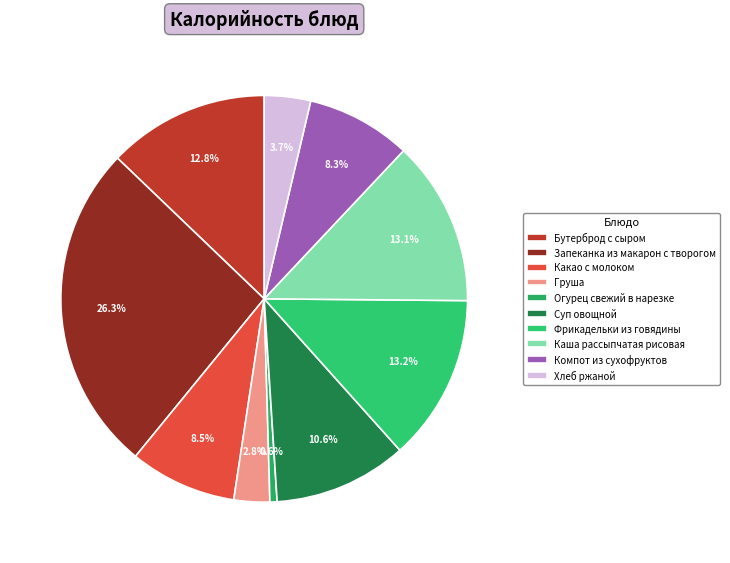

What portion of the pie excludes Фрикадельки из говядины?

86.8%